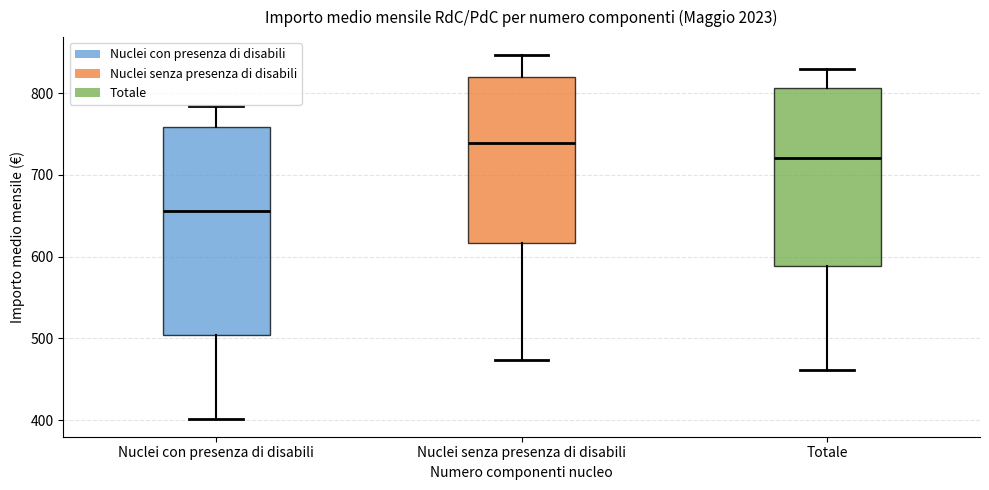

Comparing the boxes themselves (not the whiskers), which one is the tallest?

Nuclei con presenza di disabili